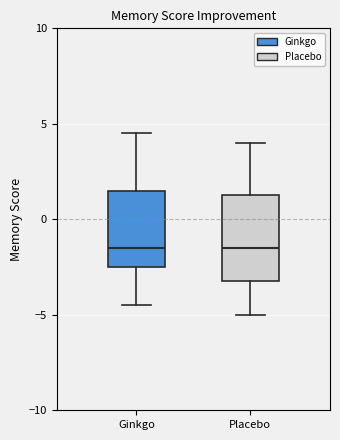

Reading left to right, transcribe this box plot: for each box, give where its median line is, the range the box spans, and where its two whiskers end, as read against the y-axis. The values are not printed on the chart, so give them approximately, as read against the axis.

Ginkgo: median -1.5, box -2.5 to 1.5, whiskers -4.5 to 4.5
Placebo: median -1.5, box -3.0 to 1.5, whiskers -5.0 to 4.0